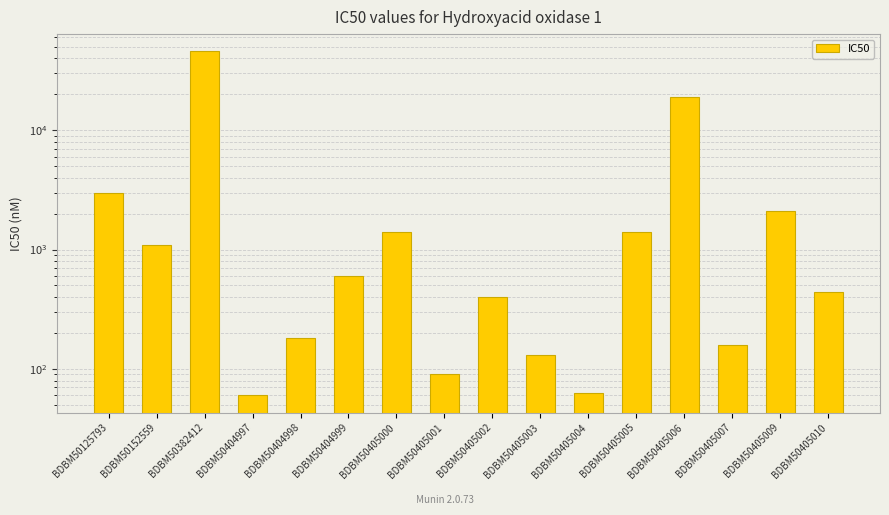

How many values are below 600?

8